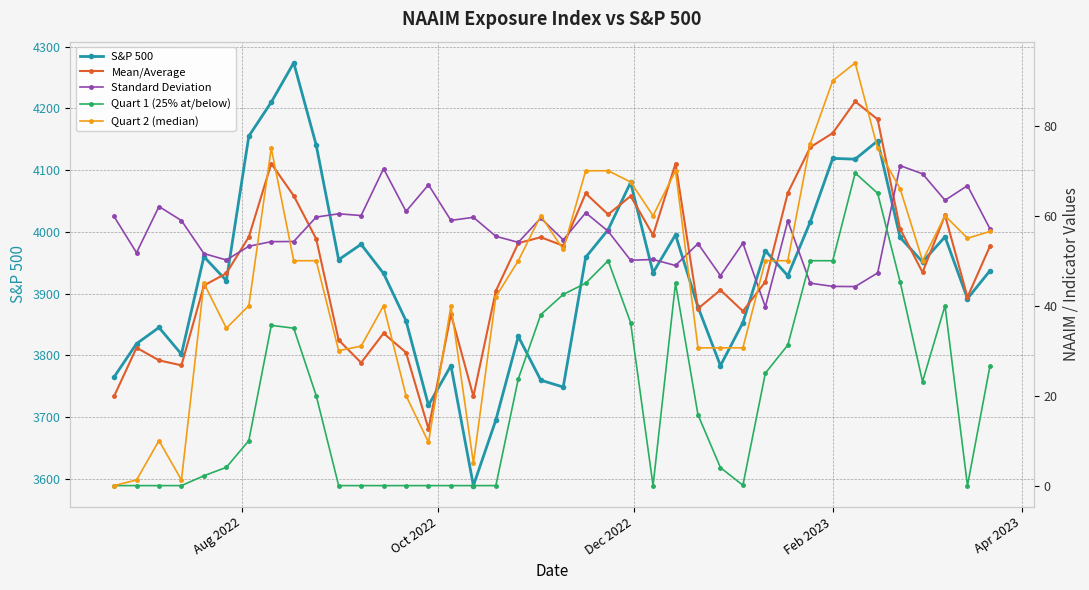

What is the difference between the maximum and minimum values in the Quart 2 (median) series?

94.0